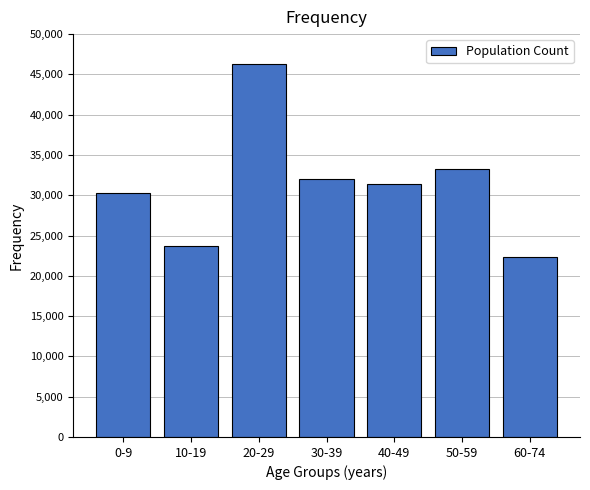

Reading right to left, extract all data points from this chart.

22281	33248	31447	32023	46249	23746	30227